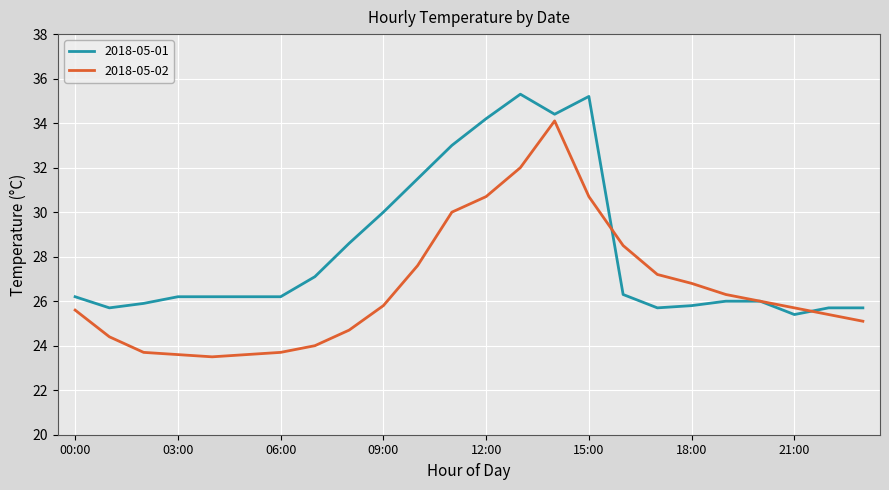

What is the minimum value for 2018-05-01?

25.4